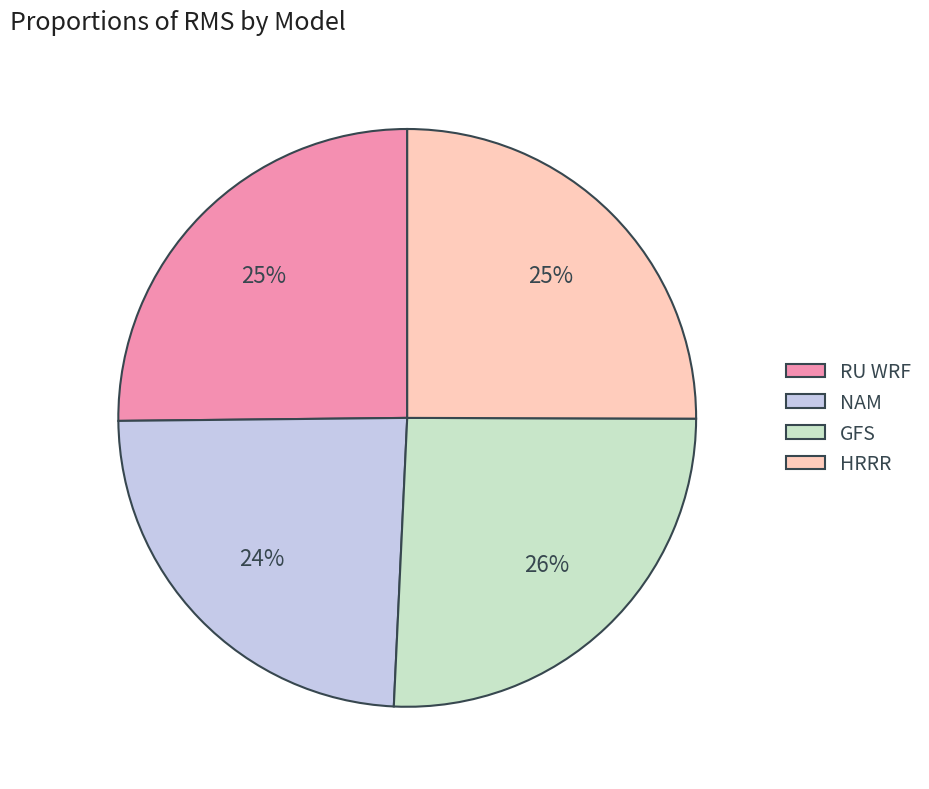

Do HRRR and GFS together represent more than half of the pie?

Yes